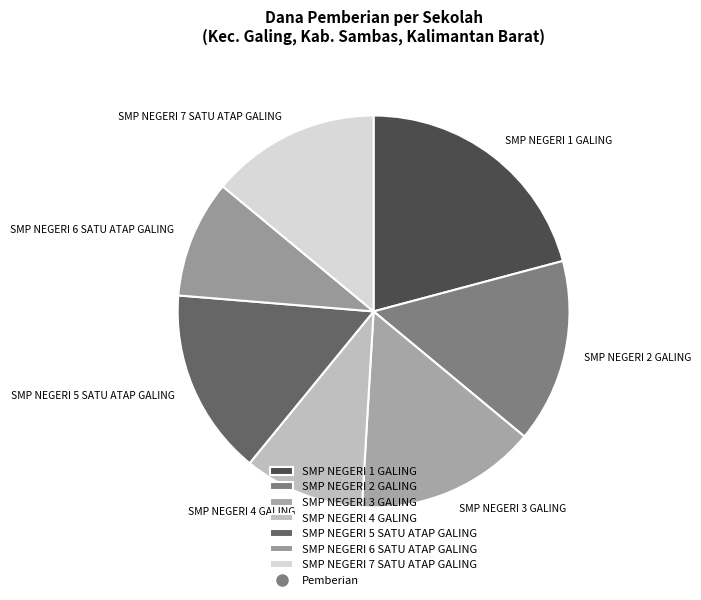

Is the sum of SMP NEGERI 6 SATU ATAP GALING and SMP NEGERI 1 GALING greater than half?

No